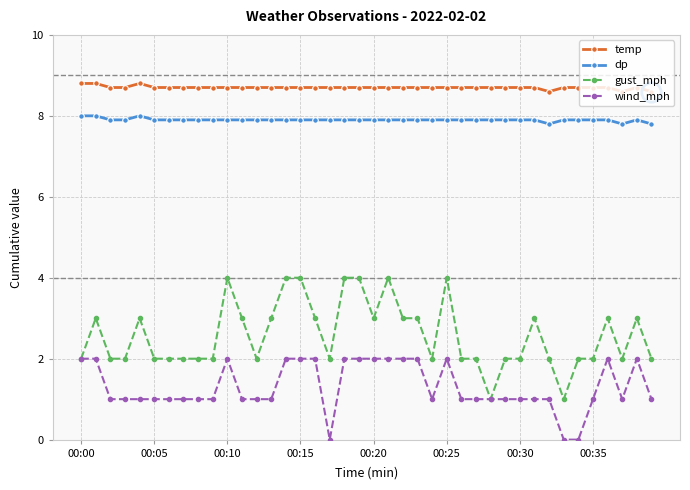

What is the maximum value shown in the chart?

8.8